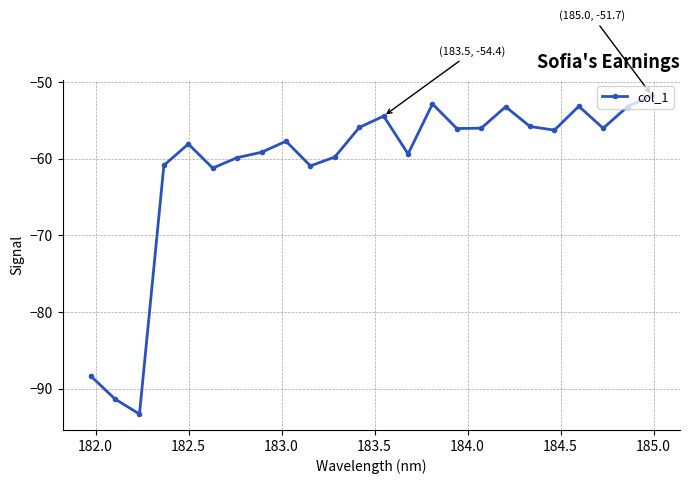

What is the smallest value displayed?

-93.3